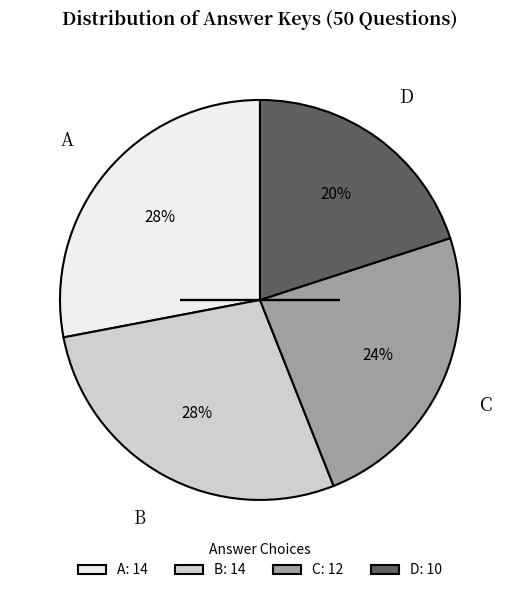

Between A: 14 and D: 10, which is larger?

A: 14